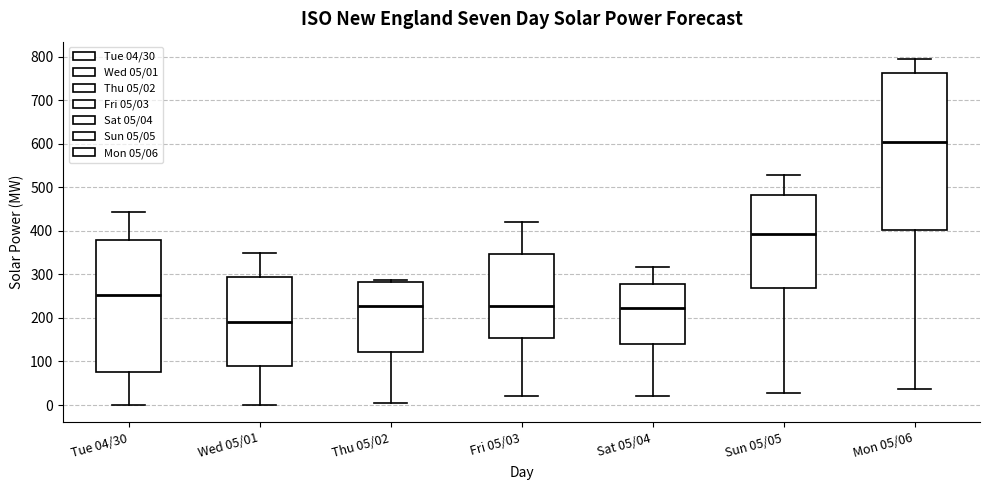

Where is the lower edge of the box for Thu 05/02 on the y-axis? The values are not printed on the chart, so give them approximately, as read against the axis.

120